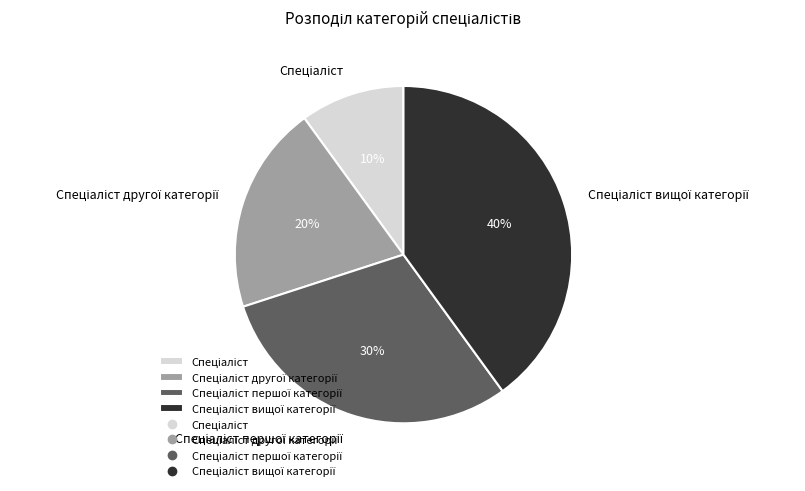

Does any single category account for the majority?

No